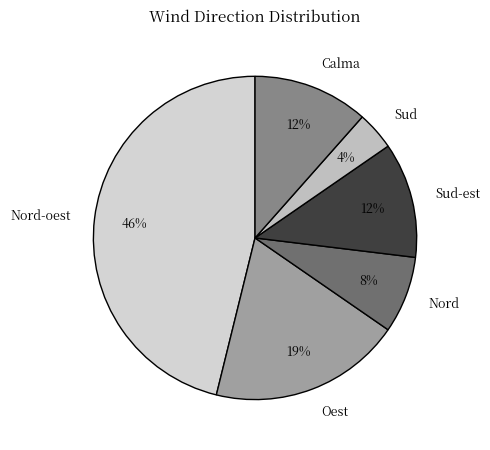

Is the sum of Oest and Calma greater than half?

No